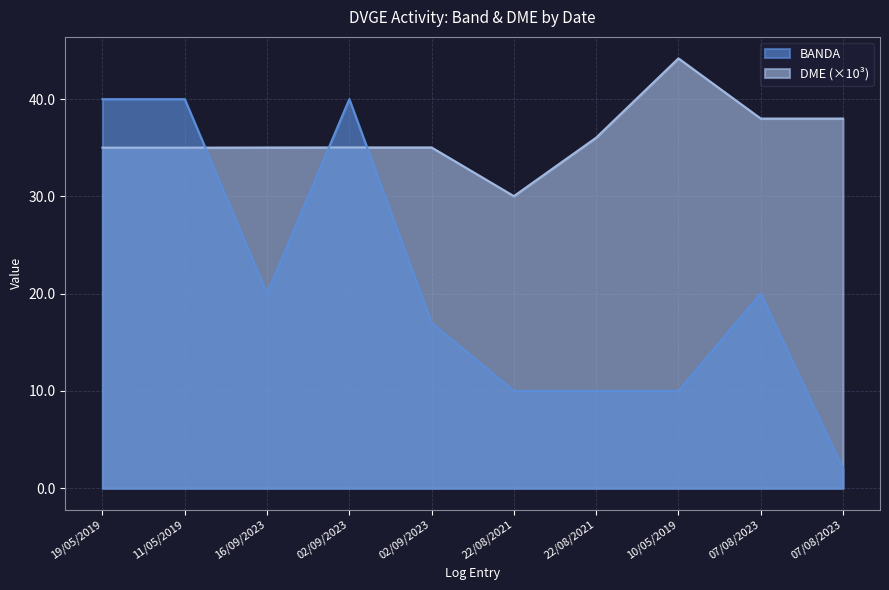

Where is DME nearest to the value 37?

22/08/2021